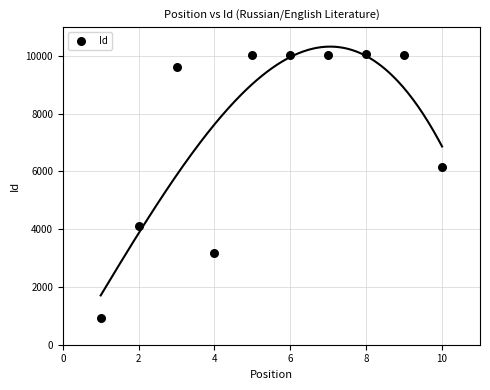

What is the range of X values (max minus min)?

9